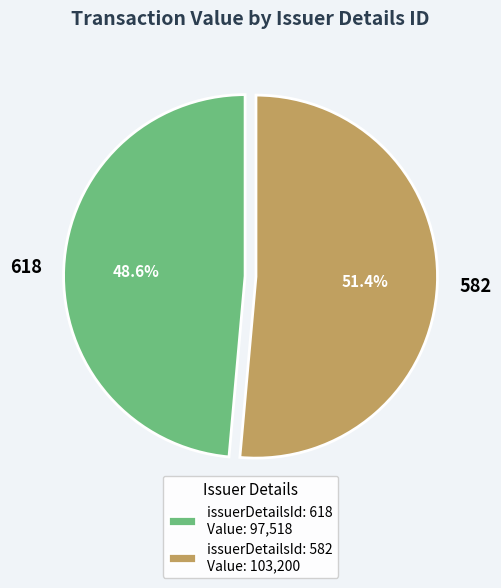

What is the total percentage of 582 and 618?

100.0%